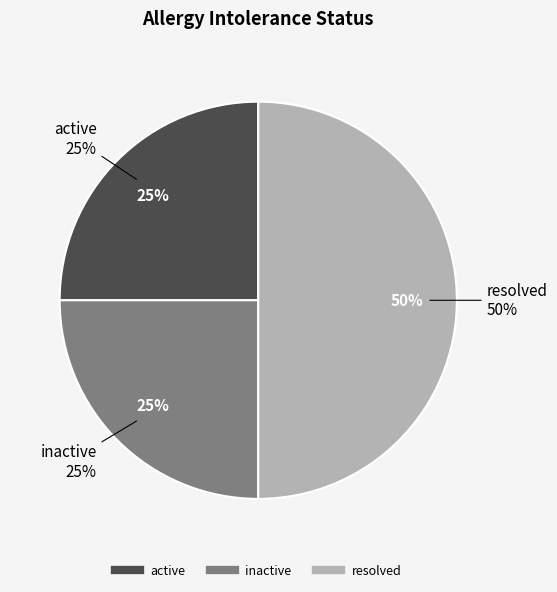

Rank the categories by value from highest to lowest.

resolved, active, inactive